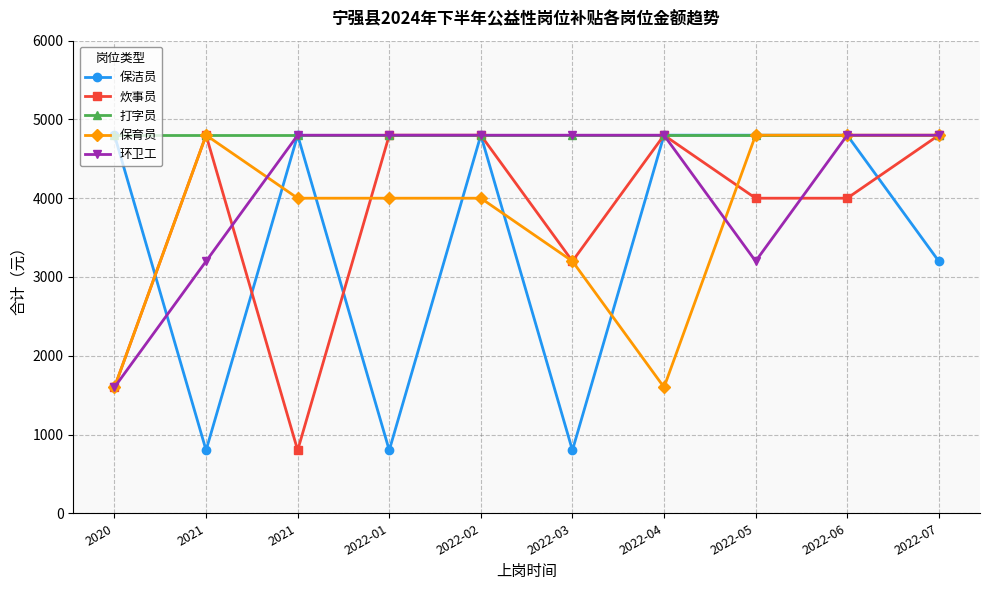

Read the 保育员 value at 2022-06.

4800